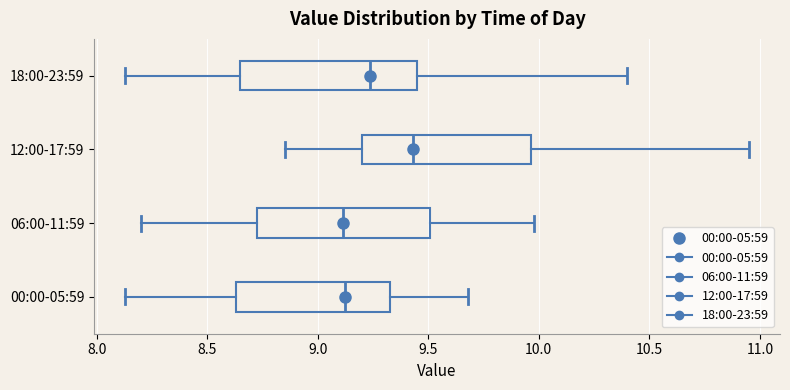

Which box's median line is the furthest to the right?

12:00-17:59